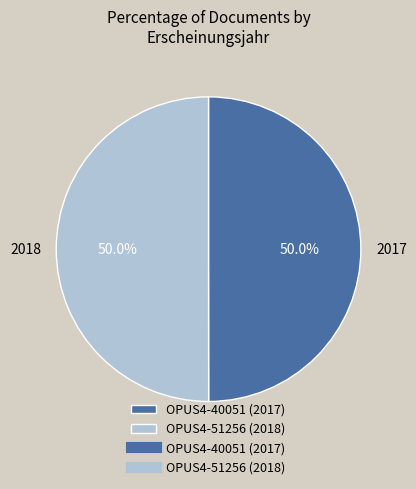

Count the number of slices in the pie.

2